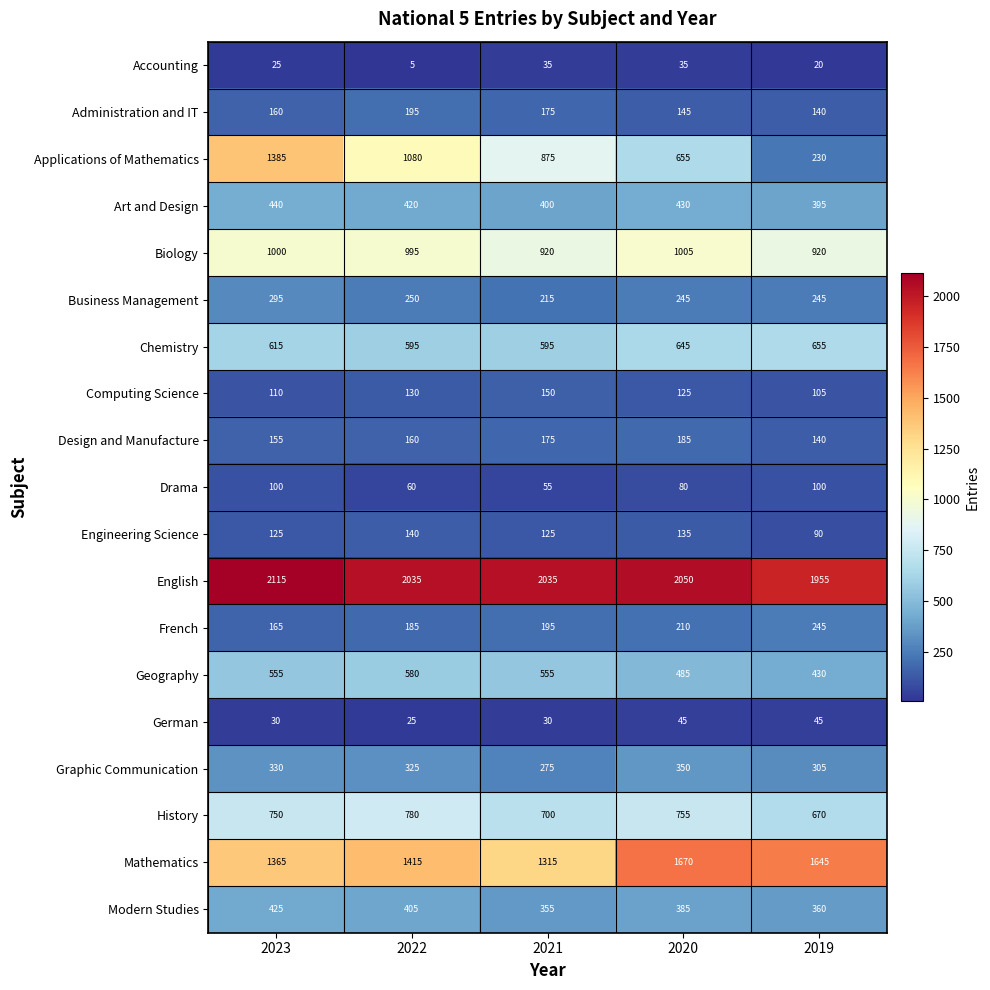

What is the difference between the Computing Science values at 2020 and 2022?

5